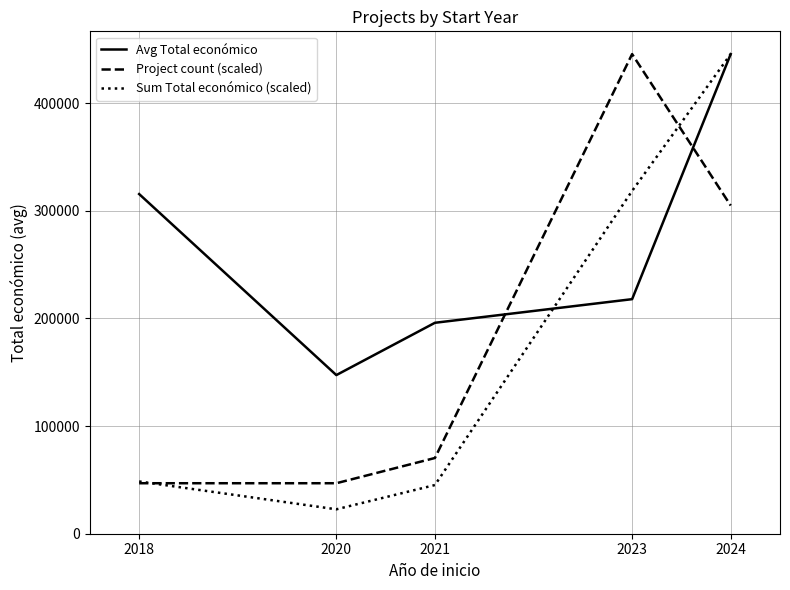

What is the sum of the Avg Total económico values at 2023 and 2021?

413878.8